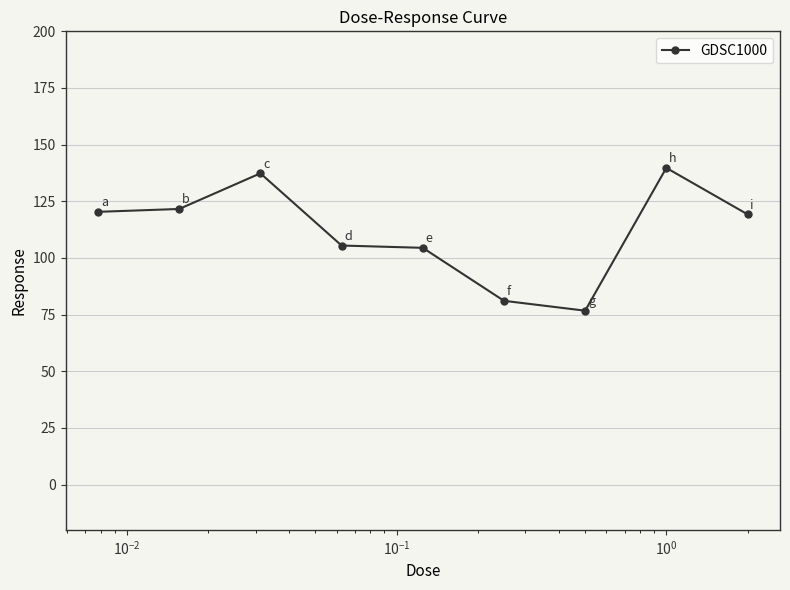

What is the value of the 2nd point from the left?

121.6